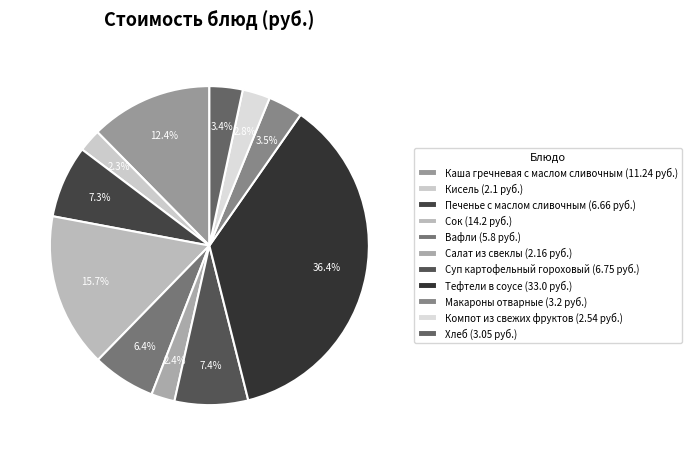

What is the ratio of the value at Компот из свежих фруктов to the value at Суп картофельный гороховый?

0.4